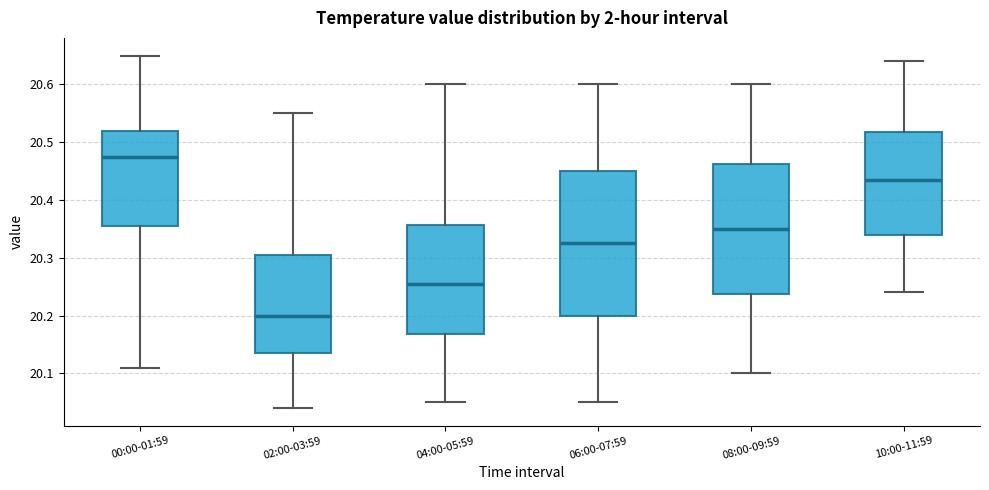

Which box is the tallest, from its lower edge to its upper edge?

06:00-07:59